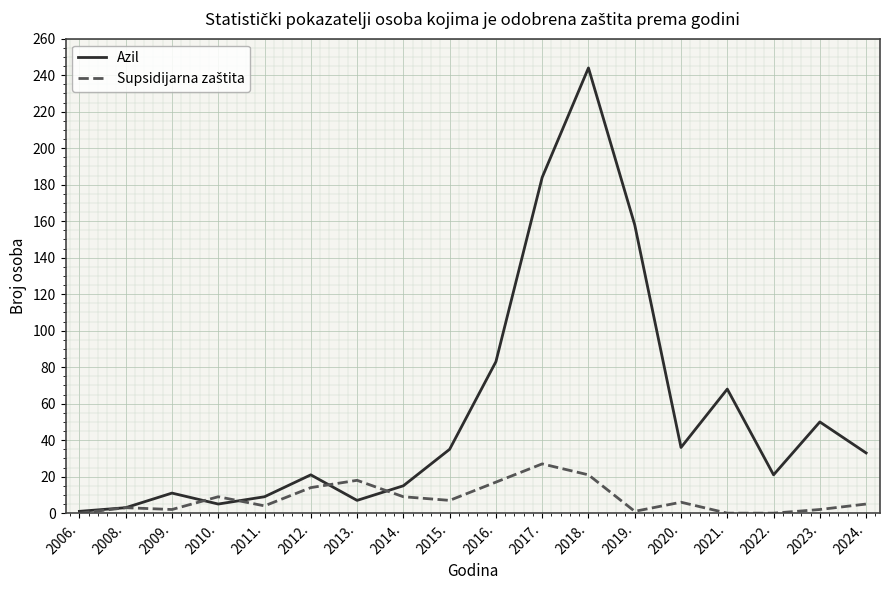

What is the sum of all Azil values?

984